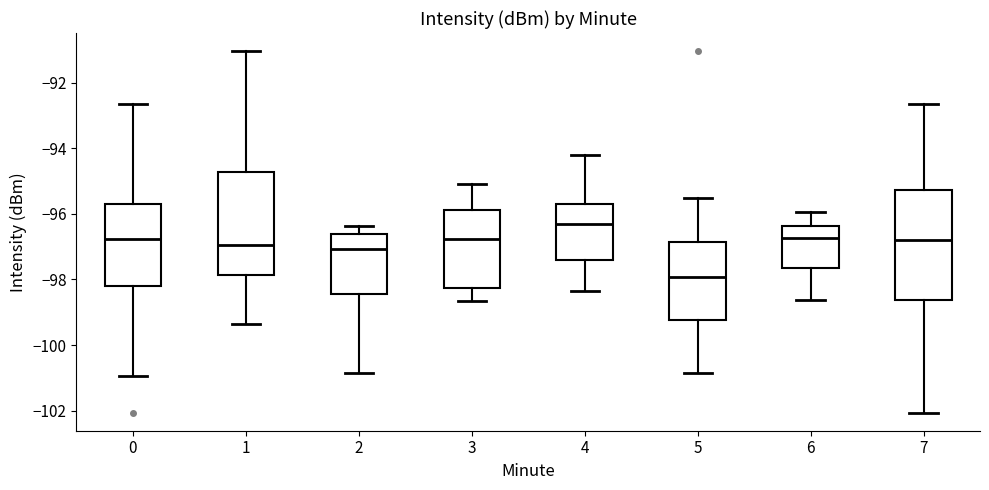

Reading left to right, transcribe this box plot: for each box, give where its median line is, the range the box spans, and where its two whiskers end, as read against the y-axis. The values are not printed on the chart, so give them approximately, as read against the axis.

0: median -96.8, box -98.2 to -95.6, whiskers -101.0 to -92.6
1: median -97.0, box -97.8 to -94.8, whiskers -99.4 to -91.0
2: median -97.0, box -98.4 to -96.6, whiskers -100.8 to -96.4
3: median -96.8, box -98.2 to -95.8, whiskers -98.6 to -95.0
4: median -96.4, box -97.4 to -95.6, whiskers -98.4 to -94.2
5: median -98.0, box -99.2 to -96.8, whiskers -100.8 to -95.6
6: median -96.8, box -97.6 to -96.4, whiskers -98.6 to -96.0
7: median -96.8, box -98.6 to -95.2, whiskers -102.0 to -92.6